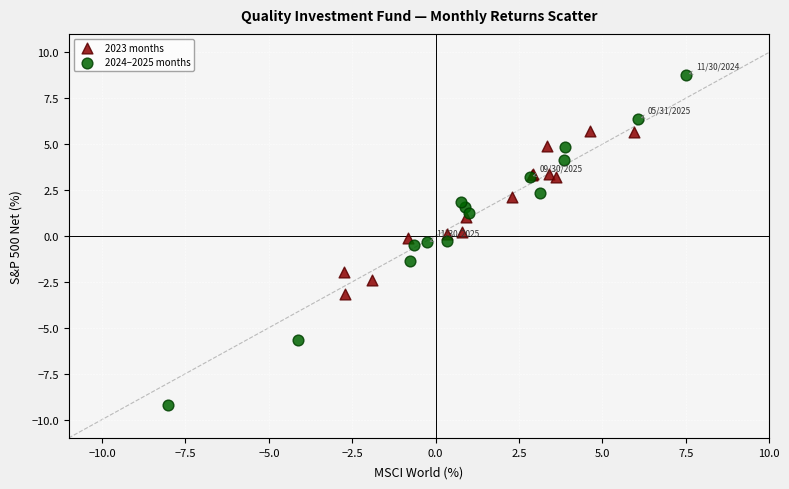

What are all the series names shown in the legend?

2023 months, 2024–2025 months